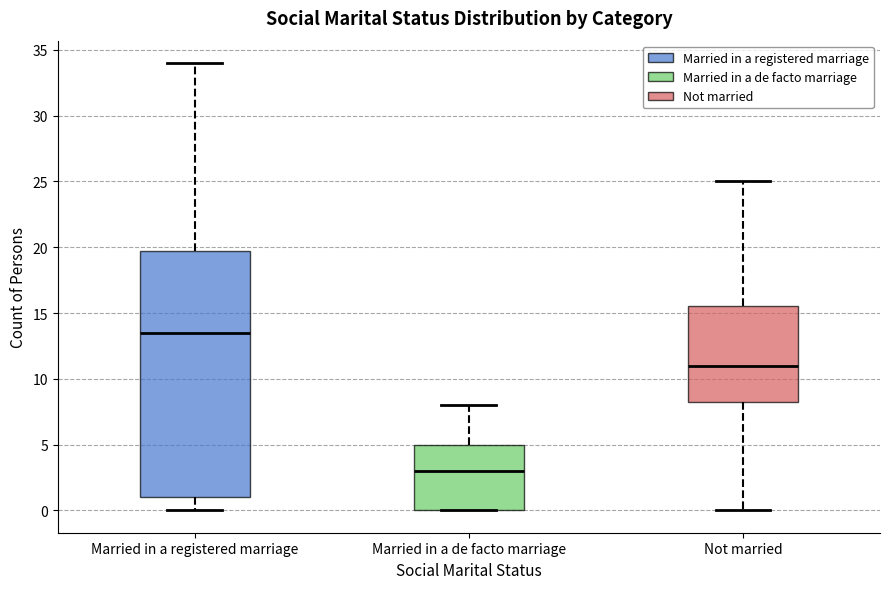

Where is the upper edge of the box for Not married on the y-axis? The values are not printed on the chart, so give them approximately, as read against the axis.

15.5